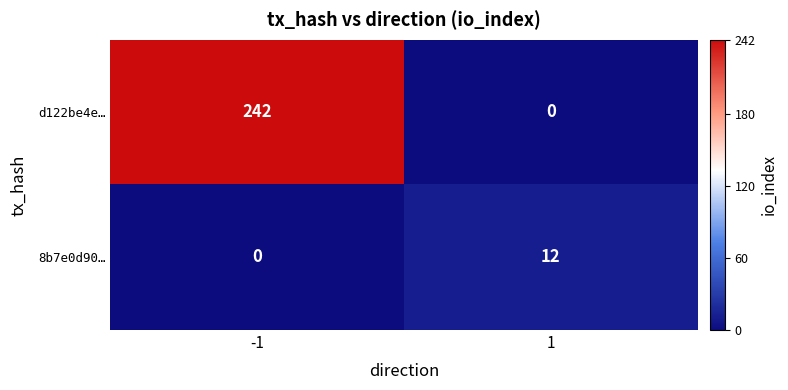

Which series has the widest spread of values?

d122be4e…